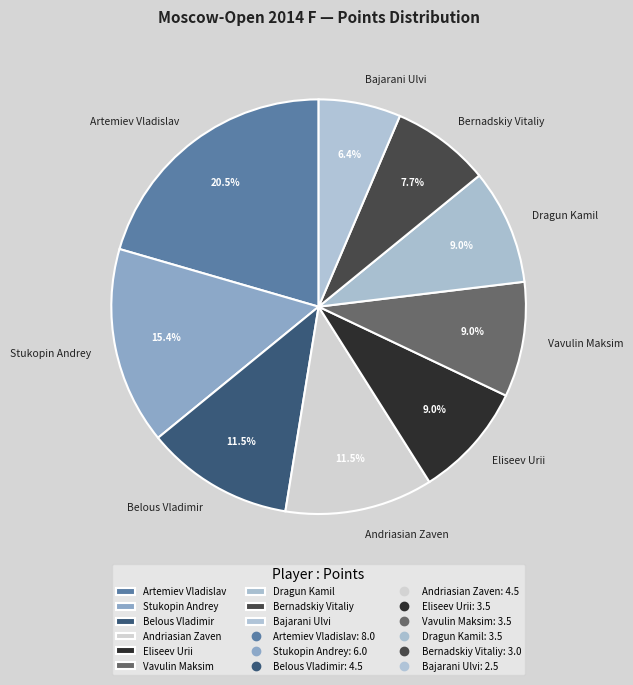

What is the ratio of the value at Stukopin Andrey to the value at Bajarani Ulvi?

2.4